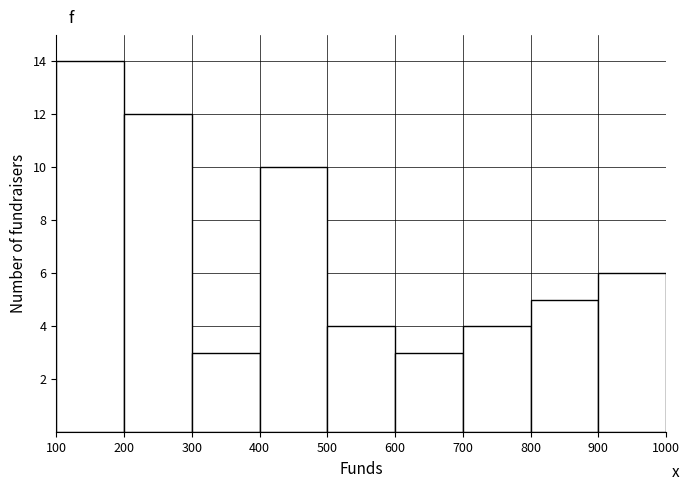

Reading left to right, list every bar in this chart as the range it spans on the x-axis followed by its height. The values are not printed on the chart, so give them approximately, as read against the axis.

100 to 200: 14
200 to 300: 12
300 to 400: 3
400 to 500: 10
500 to 600: 4
600 to 700: 3
700 to 800: 4
800 to 900: 5
900 to 1000: 6